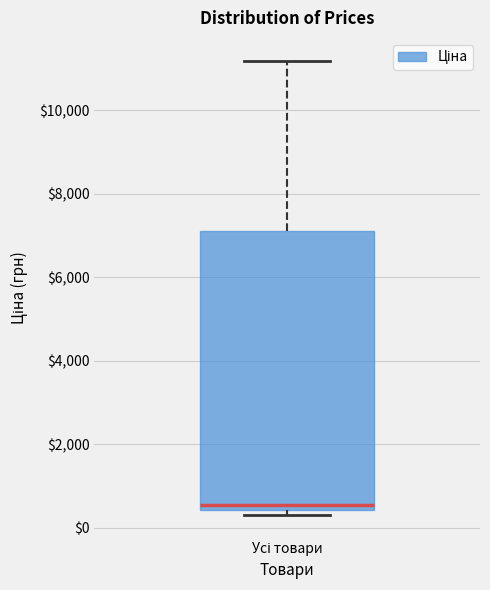

Where does the upper whisker of the box for Усі товари end on the y-axis? The values are not printed on the chart, so give them approximately, as read against the axis.

11200